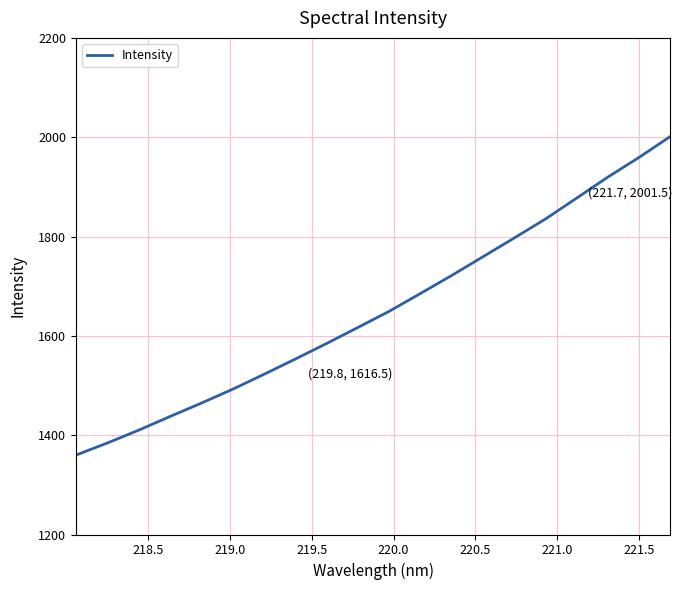

What is the difference between the maximum and minimum values?

641.8